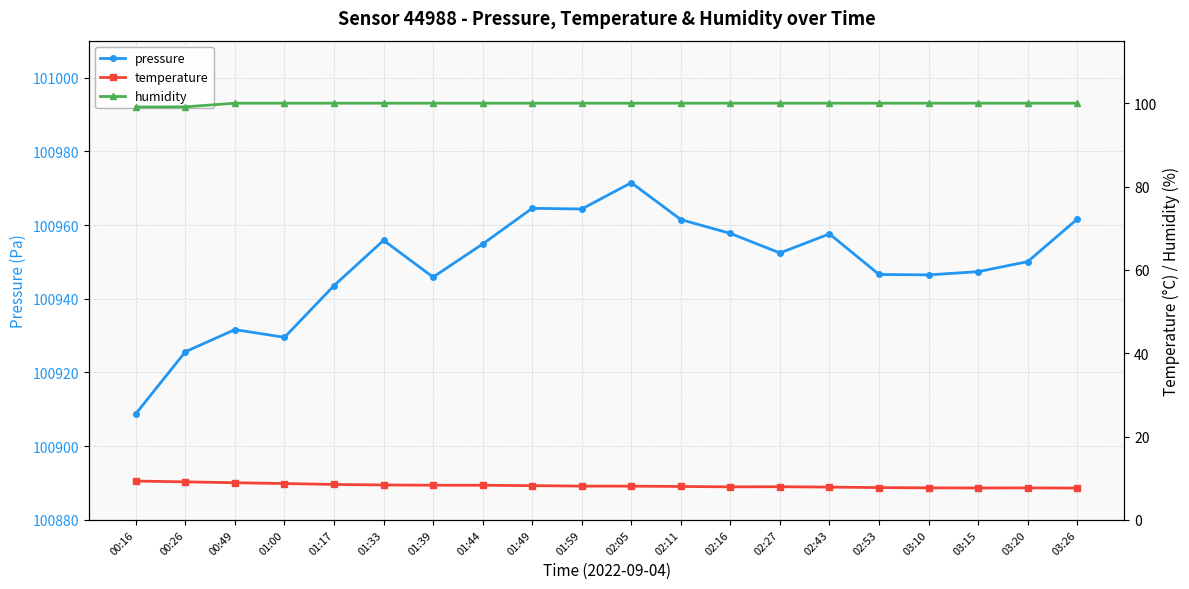

What is the value of the humidity point at the 20th from the left?

100.0